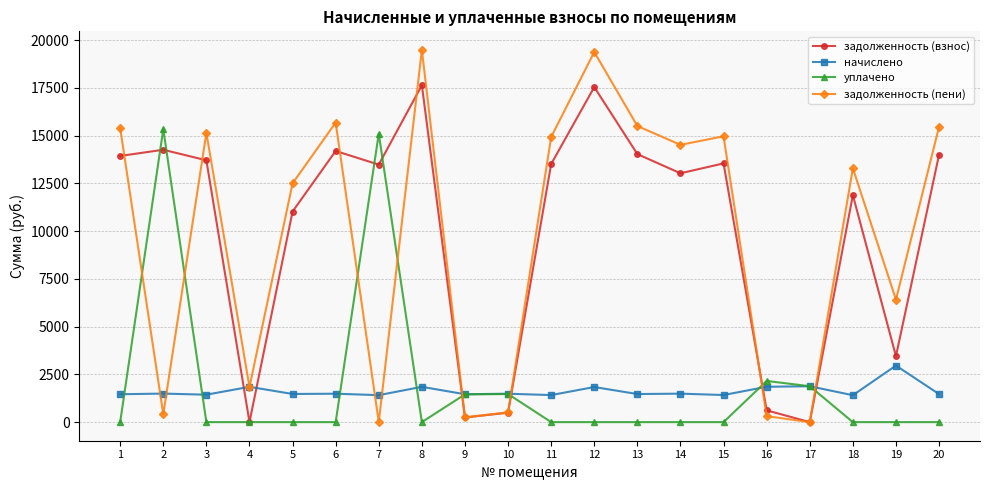

How many interior local peaks does the задолженность (пени) series have?

6